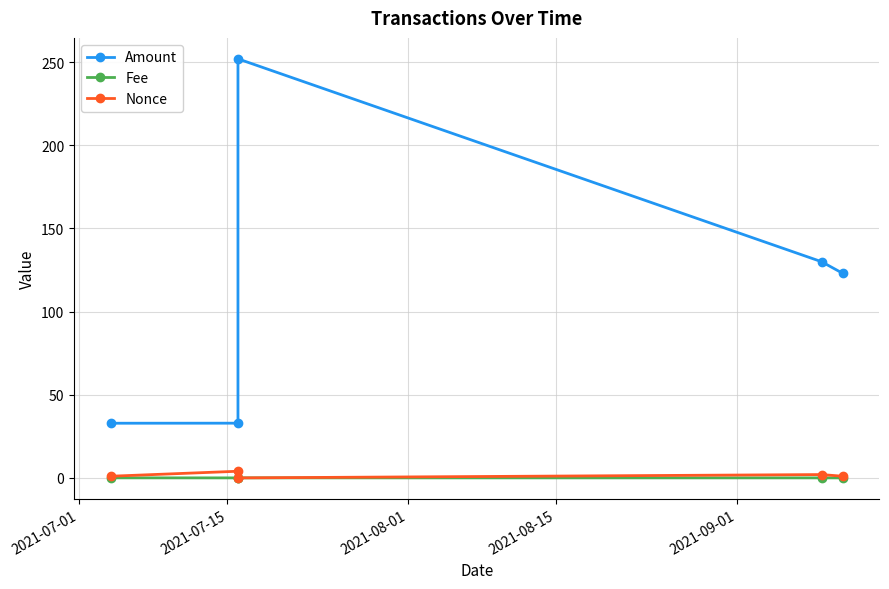

What is the highest value of the Nonce series?

4.0